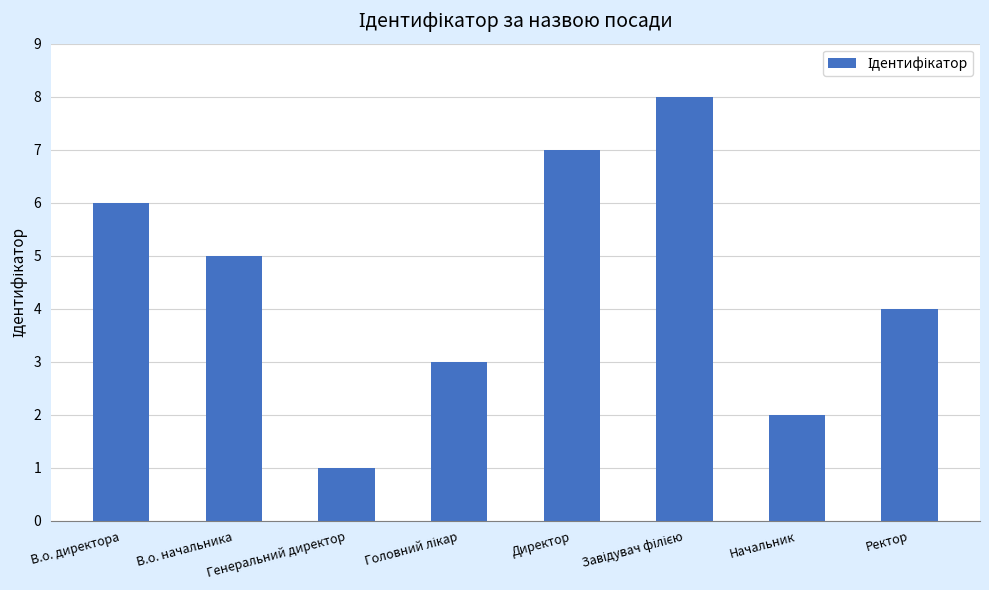

What is the difference between the maximum and second lowest values?

6